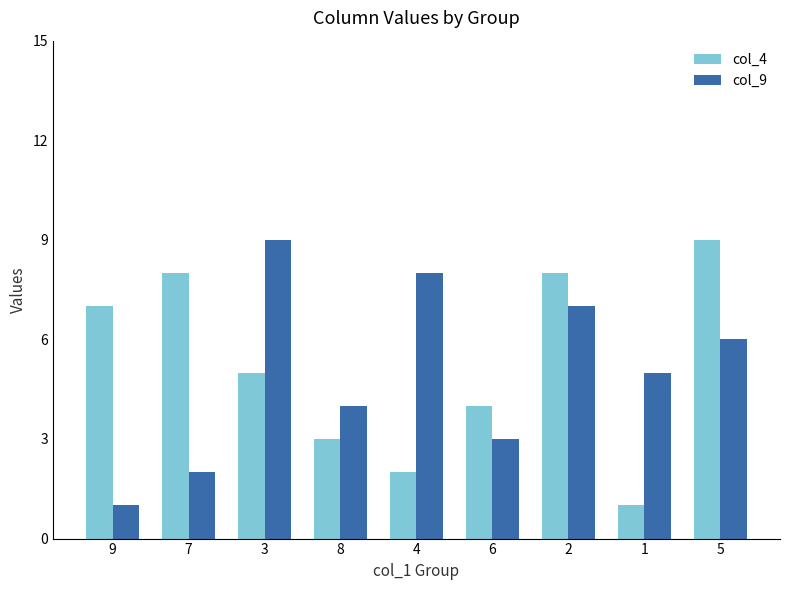

What is the difference between the second highest and minimum values in the col_9 series?

7